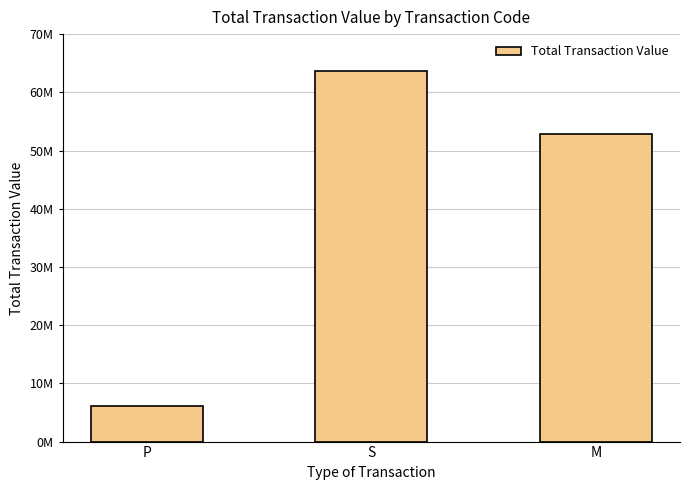

Reading left to right, transcribe all the data shown in this chart.

6043848	63614710	52824730